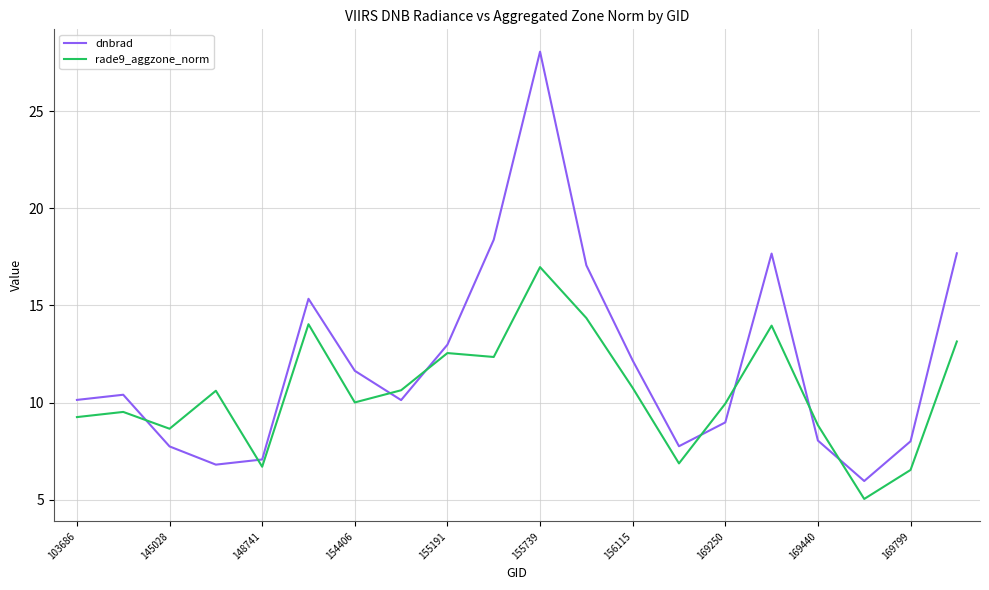

Rank the series by their maximum value, from lowest to highest.

rade9_aggzone_norm, dnbrad